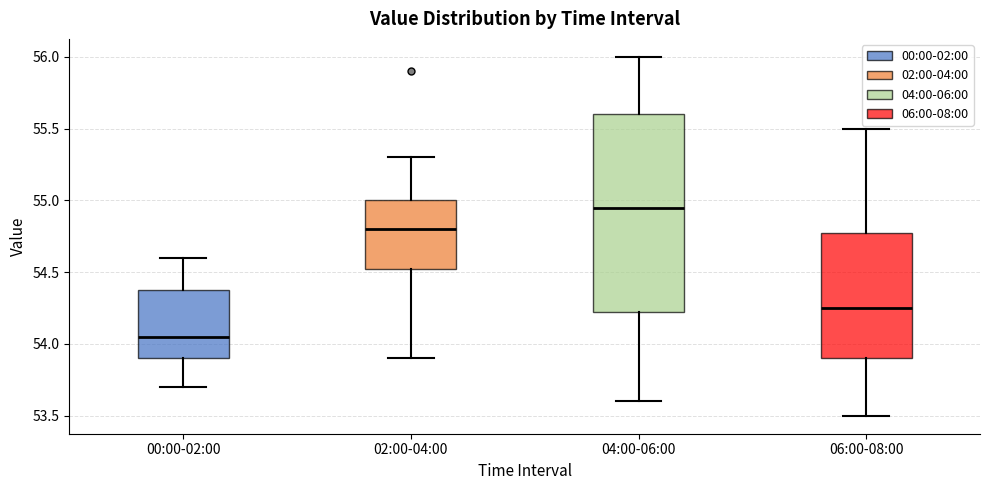

Which box has the highest median line?

04:00-06:00